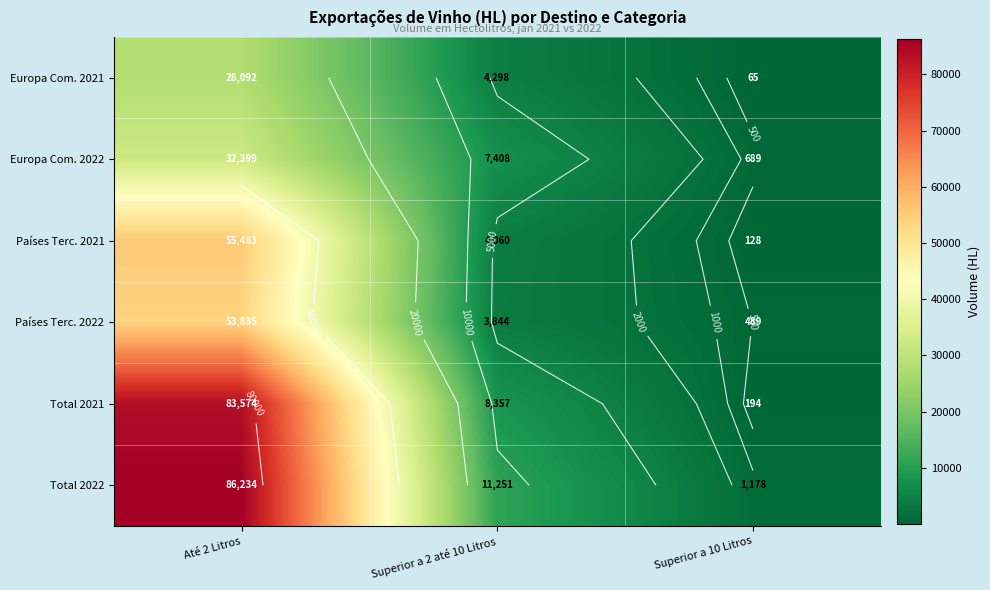

Is the value of Europa Com. 2022 at Até 2 Litros greater than the value of Total 2022 at Até 2 Litros?

No